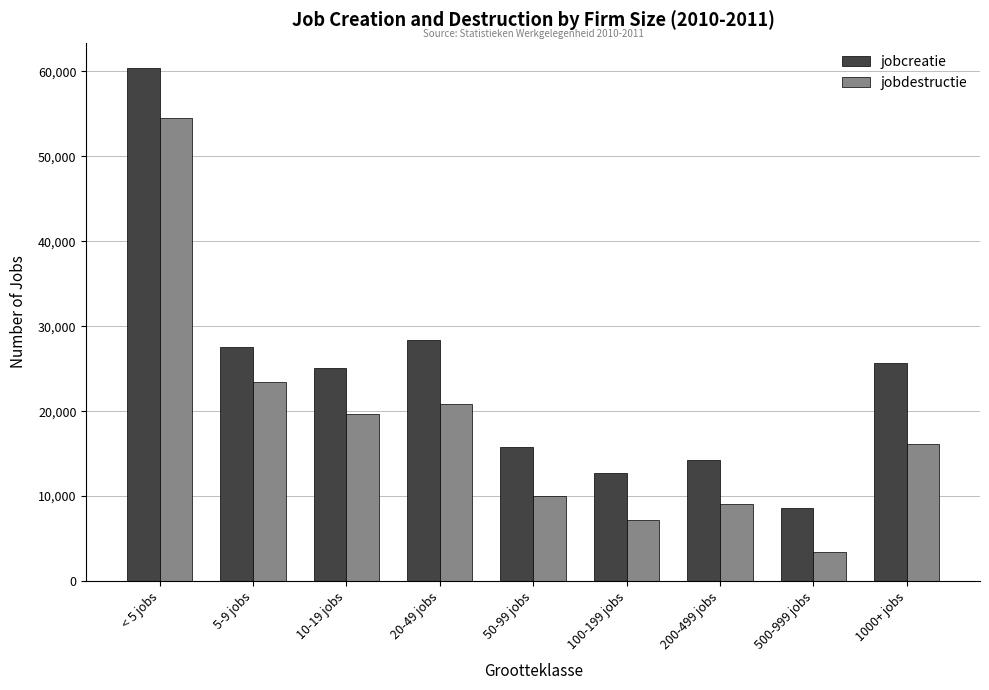

Which series has the largest total across all categories?

jobcreatie